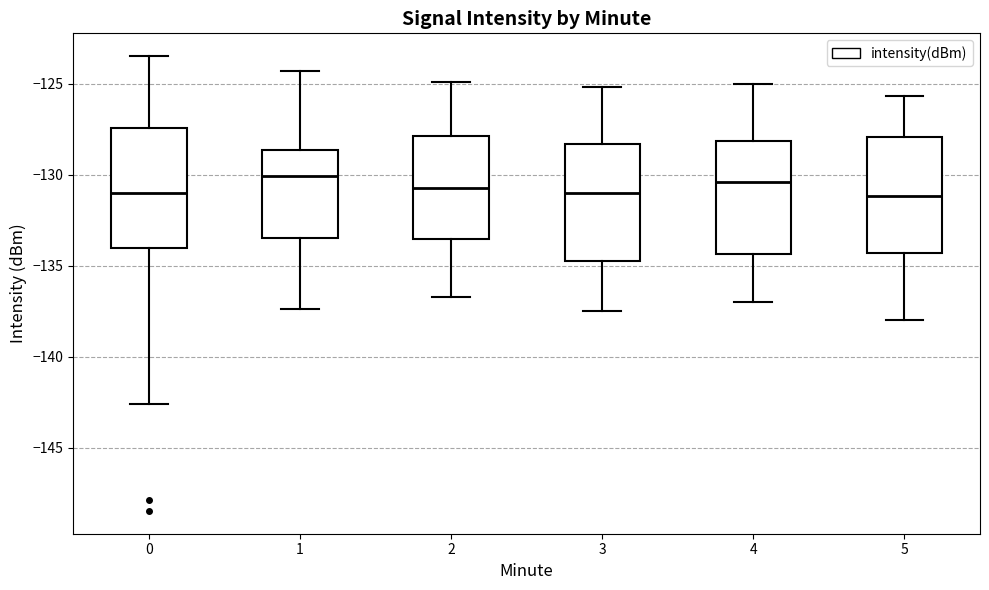

Reading left to right, transcribe this box plot: for each box, give where its median line is, the range the box spans, and where its two whiskers end, as read against the y-axis. The values are not printed on the chart, so give them approximately, as read against the axis.

0: median -131.0, box -134.0 to -127.5, whiskers -142.5 to -123.5
1: median -130.0, box -133.5 to -128.5, whiskers -137.5 to -124.5
2: median -130.5, box -133.5 to -128.0, whiskers -136.5 to -125.0
3: median -131.0, box -134.5 to -128.5, whiskers -137.5 to -125.0
4: median -130.5, box -134.5 to -128.0, whiskers -137.0 to -125.0
5: median -131.0, box -134.5 to -128.0, whiskers -138.0 to -125.5